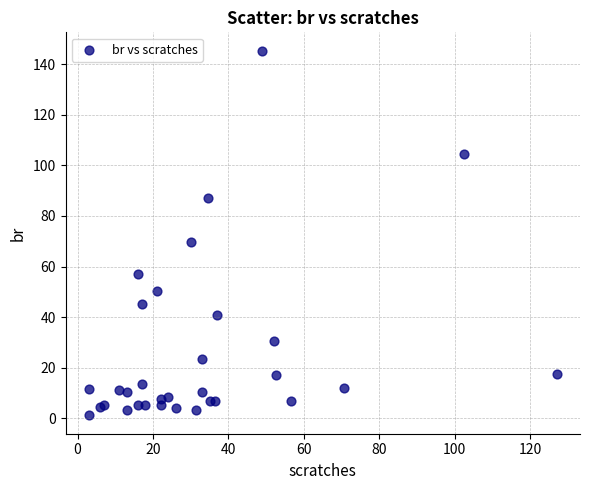

What Y value in the scatter plot is closest to 73?

69.9